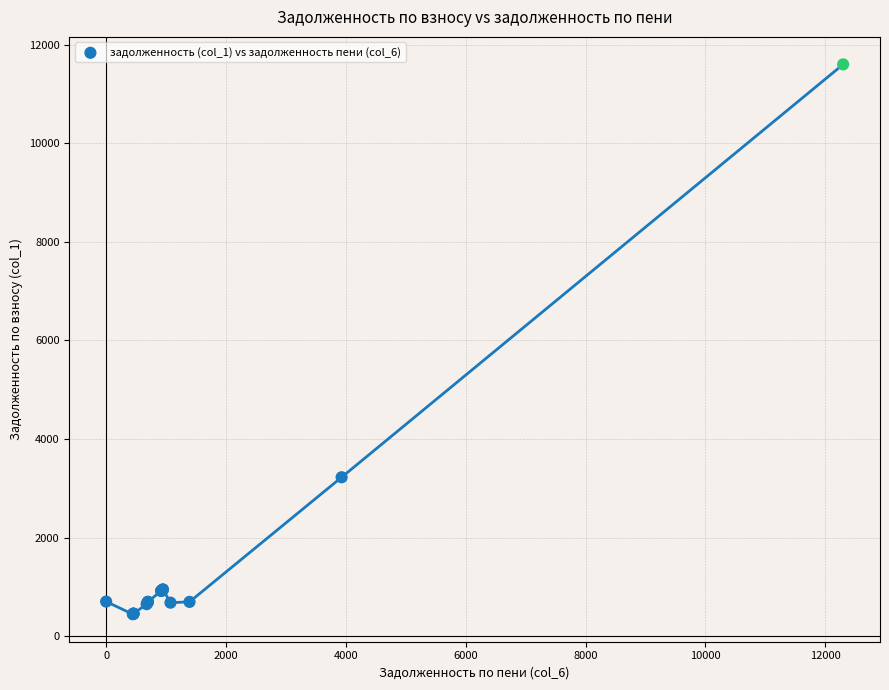

What Y value in the scatter plot is closest to 6023?

3224.1